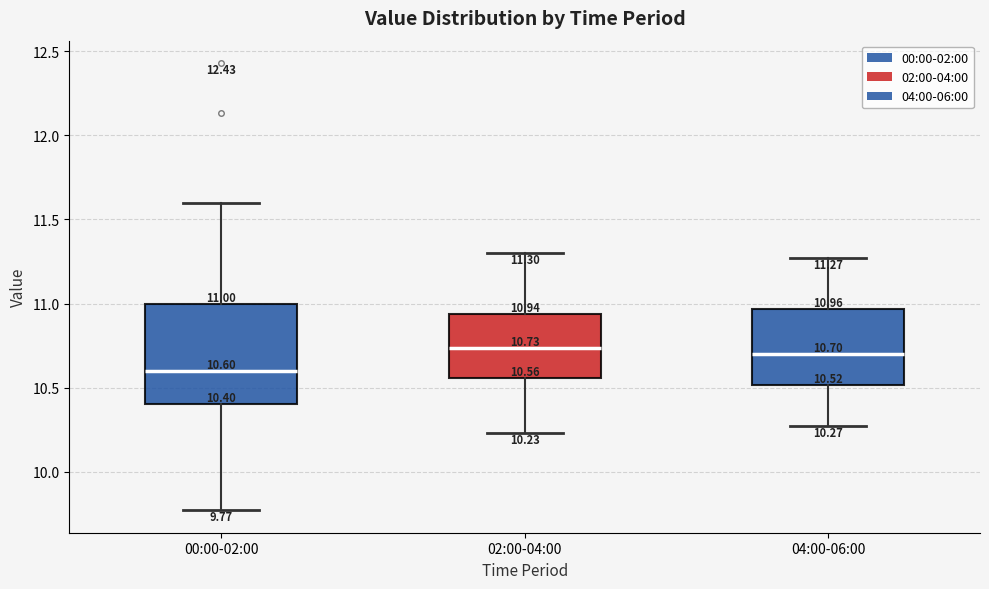

Which box is the tallest, from its lower edge to its upper edge?

00:00-02:00